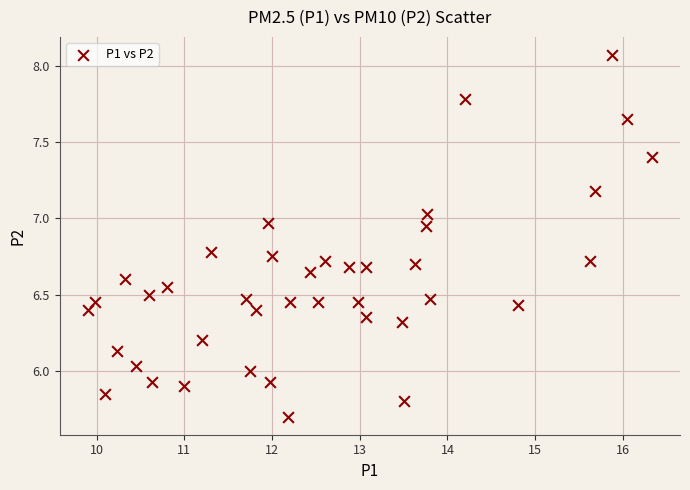

What is the range of Y values (max minus min)?

2.4